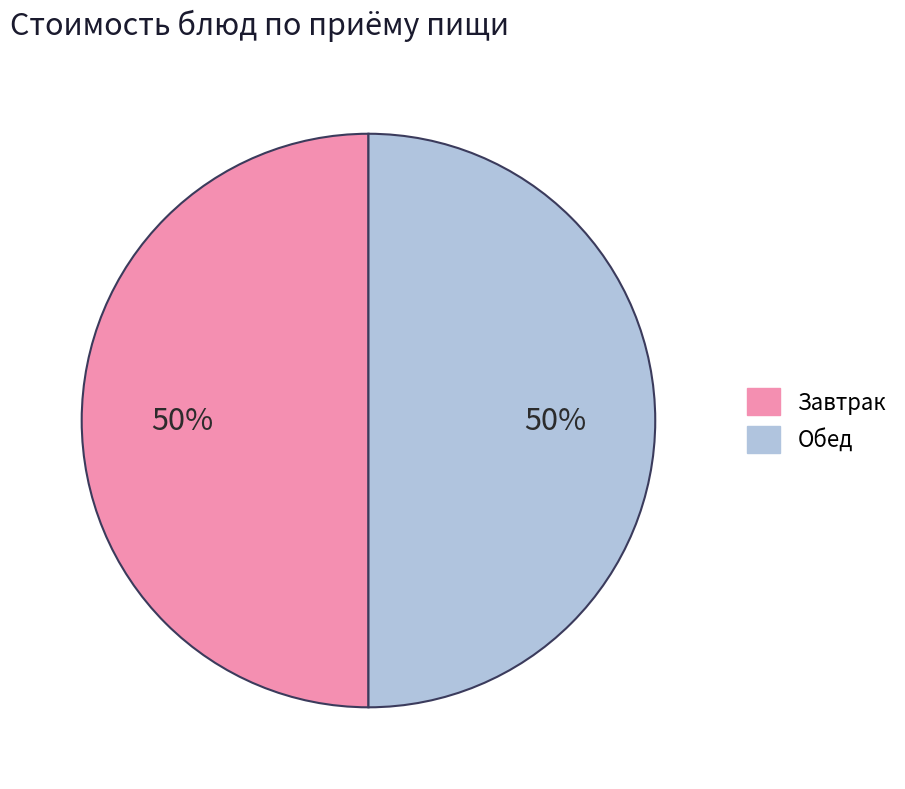

To the nearest percent, what is the difference between the largest and smallest slice percentages?

0%